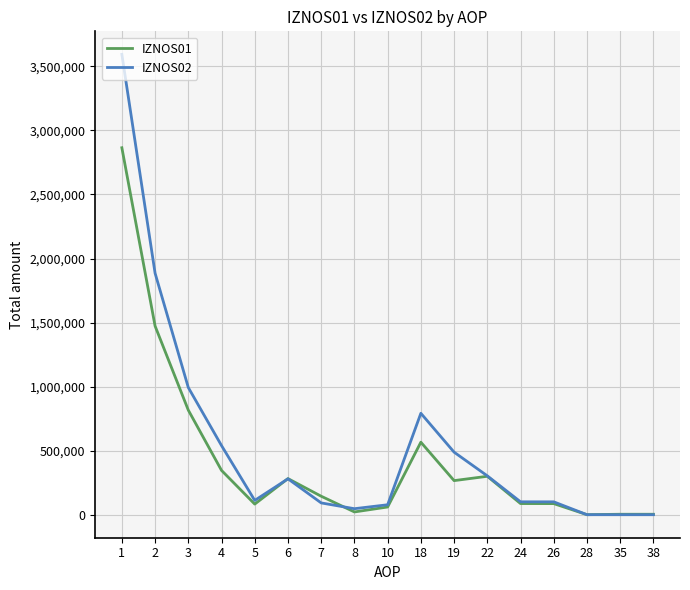

The IZNOS01 series shows 266159.5 at 19. True or false?

True